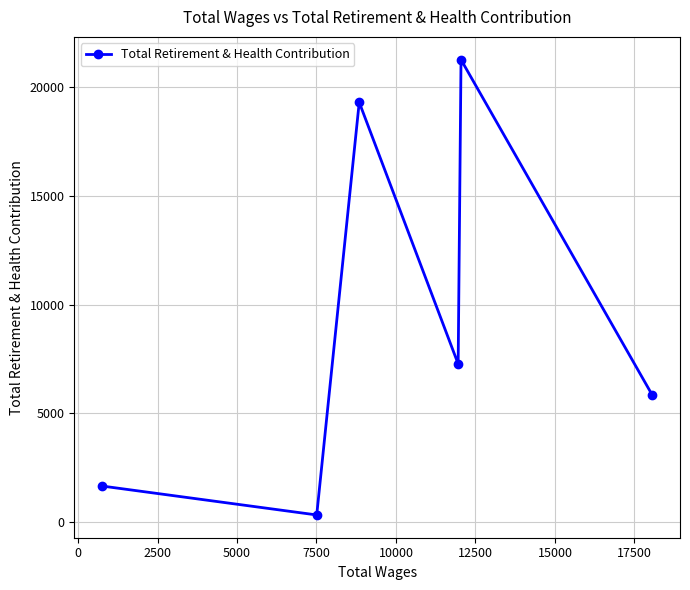

What is the average value?

9271